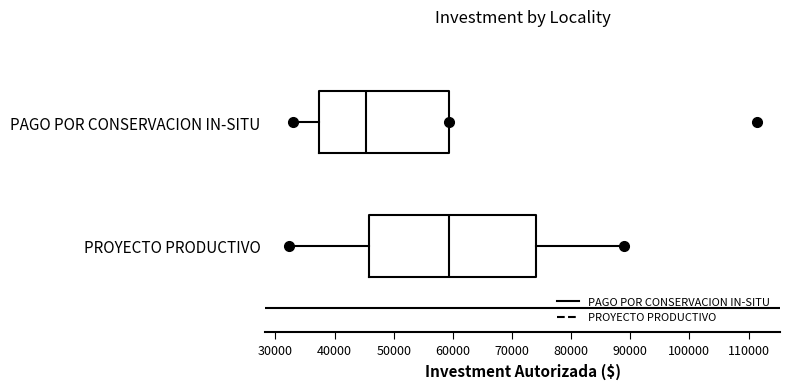

Which box is the widest, from its left edge to its right edge?

PROYECTO PRODUCTIVO